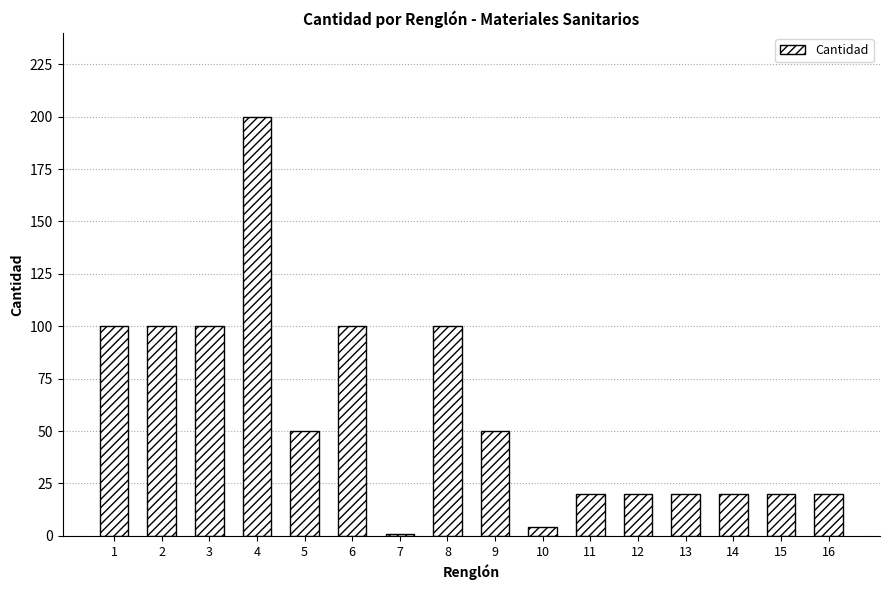

What is the ratio of the value at 13 to the value at 6?

0.2